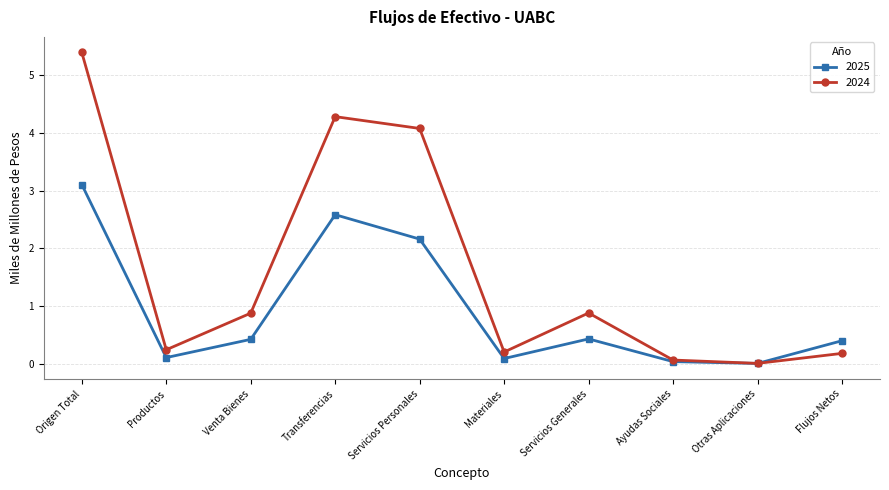

What is the label of the 8th point from the right?

Venta Bienes